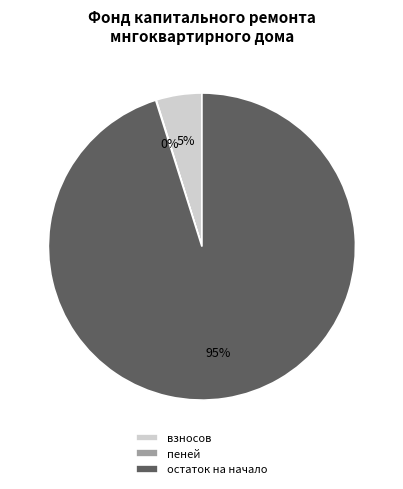

Is it true that остаток на начало is 95% of the pie?

True